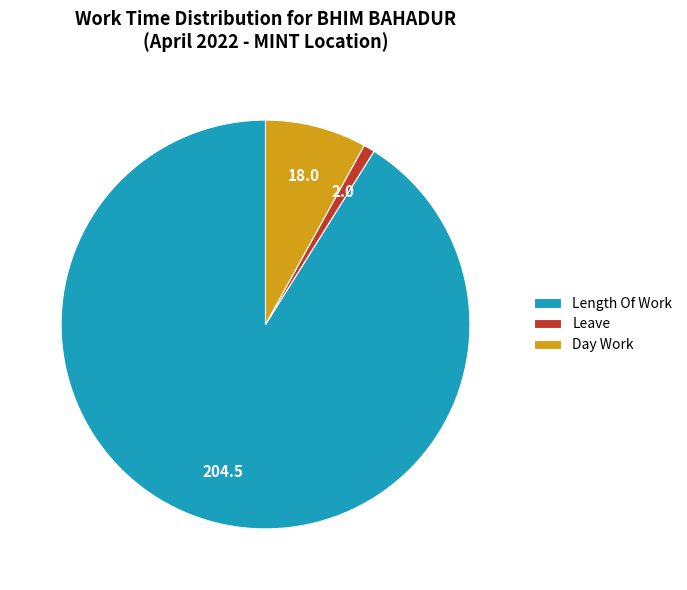

How many slices are in this pie chart?

3